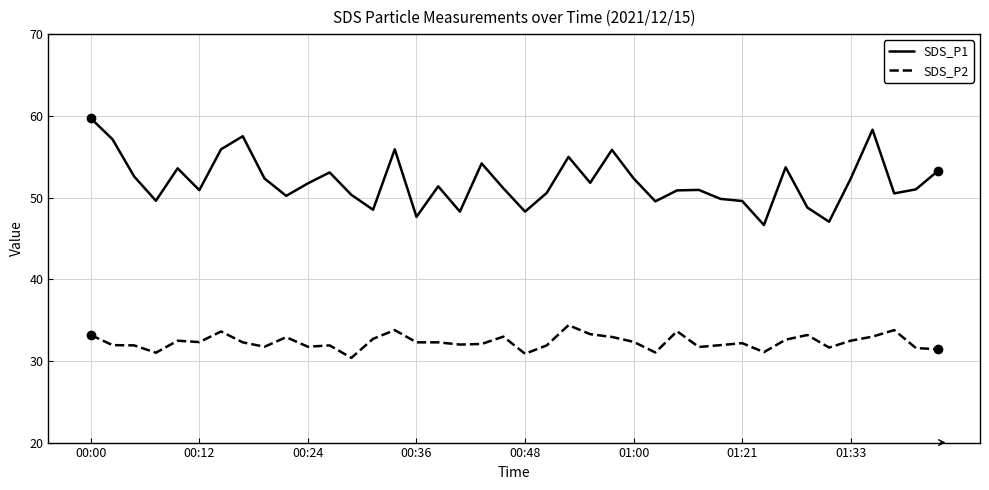

Is this an area chart (filled region under the line)?

No